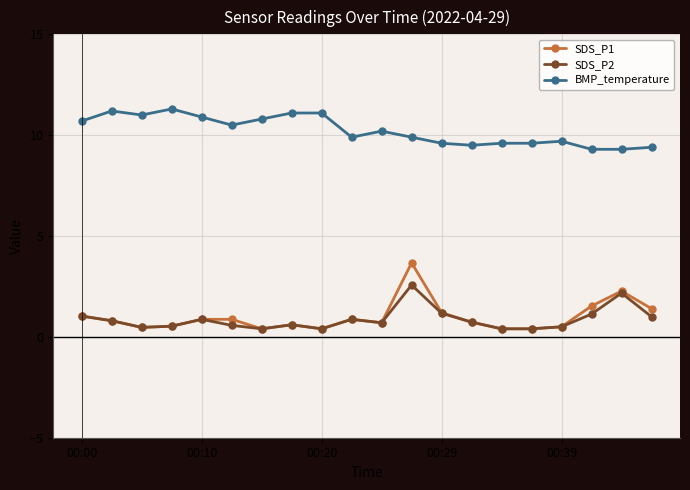

What are all the series names shown in the legend?

SDS_P1, SDS_P2, BMP_temperature